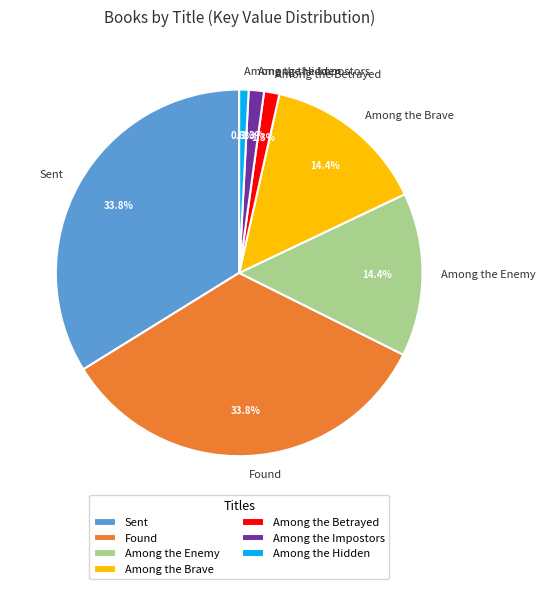

To the nearest percent, what percentage of the pie is Among the Betrayed?

1%